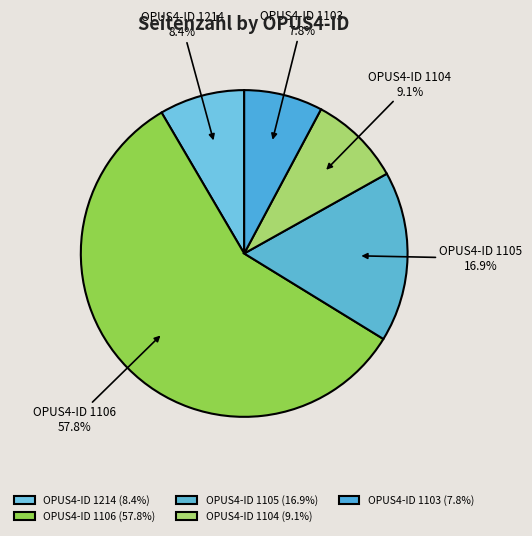

What is the ratio of the value at OPUS4-ID 1214 to the value at OPUS4-ID 1103?

1.1